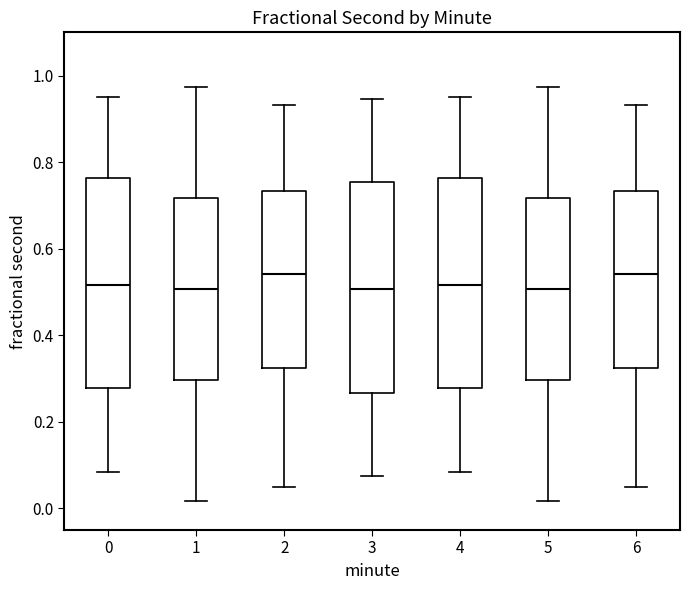

Where is the upper edge of the box at x = 1 on the y-axis? The values are not printed on the chart, so give them approximately, as read against the axis.

0.72